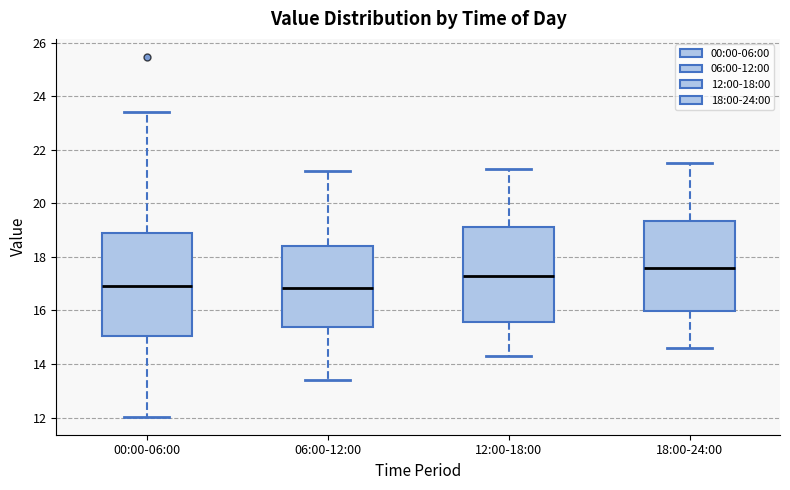

Reading left to right, read every box against the y-axis: the position of its median line, the range the box covers, and the ends of its whiskers. The values are not printed on the chart, so give them approximately, as read against the axis.

00:00-06:00: median 17.0, box 15.0 to 18.8, whiskers 12.0 to 23.4
06:00-12:00: median 16.8, box 15.4 to 18.4, whiskers 13.4 to 21.2
12:00-18:00: median 17.4, box 15.6 to 19.2, whiskers 14.4 to 21.4
18:00-24:00: median 17.6, box 16.0 to 19.4, whiskers 14.6 to 21.6